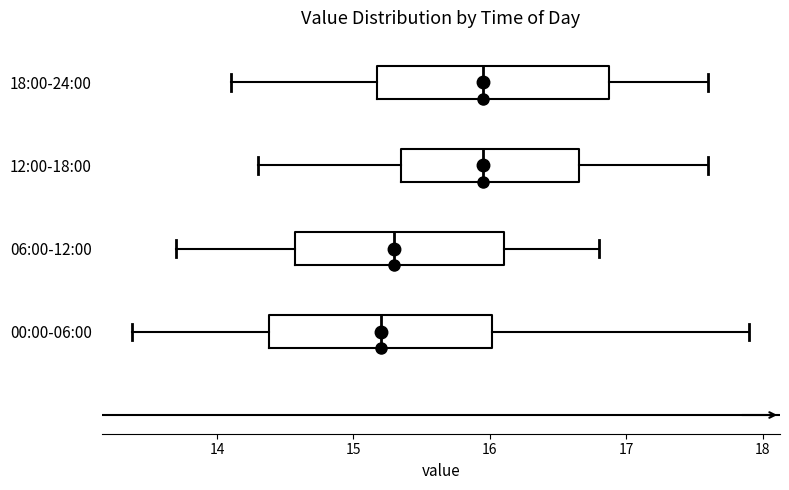

Reading bottom to top, transcribe this box plot: for each box, give where its median line is, the range the box spans, and where its two whiskers end, as read against the x-axis. The values are not printed on the chart, so give them approximately, as read against the axis.

00:00-06:00: median 15.2, box 14.4 to 16.0, whiskers 13.4 to 17.9
06:00-12:00: median 15.3, box 14.6 to 16.1, whiskers 13.7 to 16.8
12:00-18:00: median 16.0, box 15.4 to 16.7, whiskers 14.3 to 17.6
18:00-24:00: median 16.0, box 15.2 to 16.9, whiskers 14.1 to 17.6